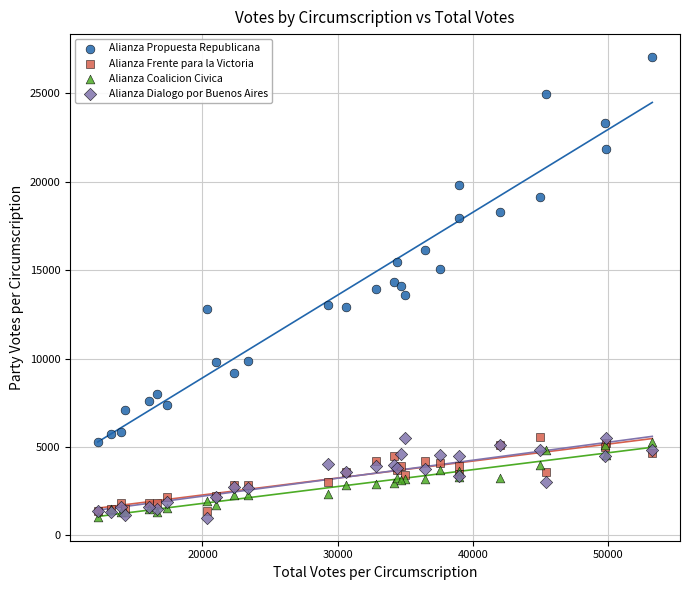

Which series reaches the maximum Y coordinate?

Alianza Propuesta Republicana